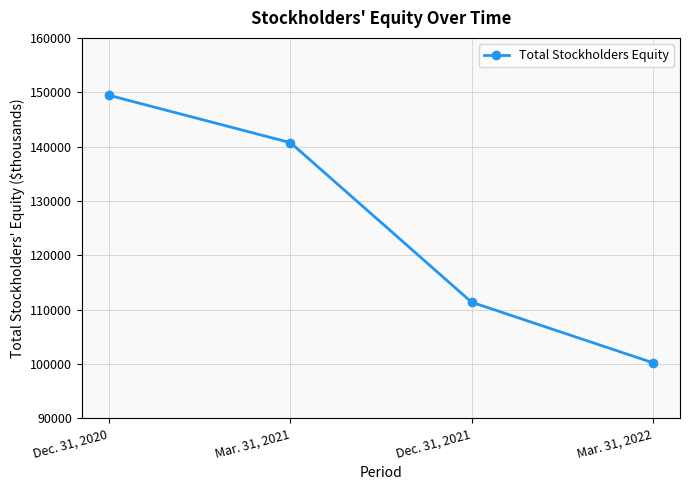

What is the difference between the second highest and second lowest values?

29352